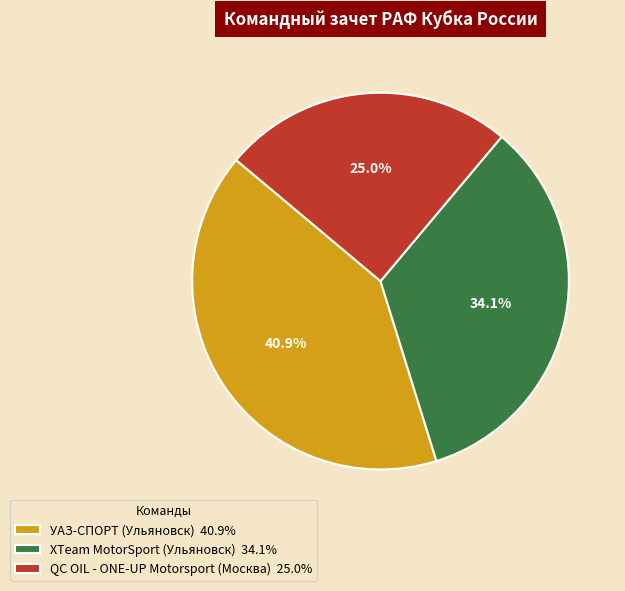

What percentage is NOT represented by УАЗ-СПОРТ (Ульяновск)?

59.1%